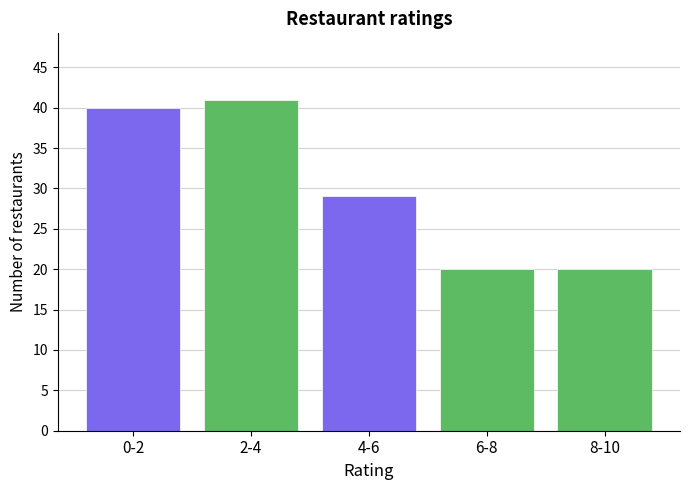

Reading left to right, transcribe all the data shown in this chart.

0-2=40	2-4=41	4-6=29	6-8=20	8-10=20